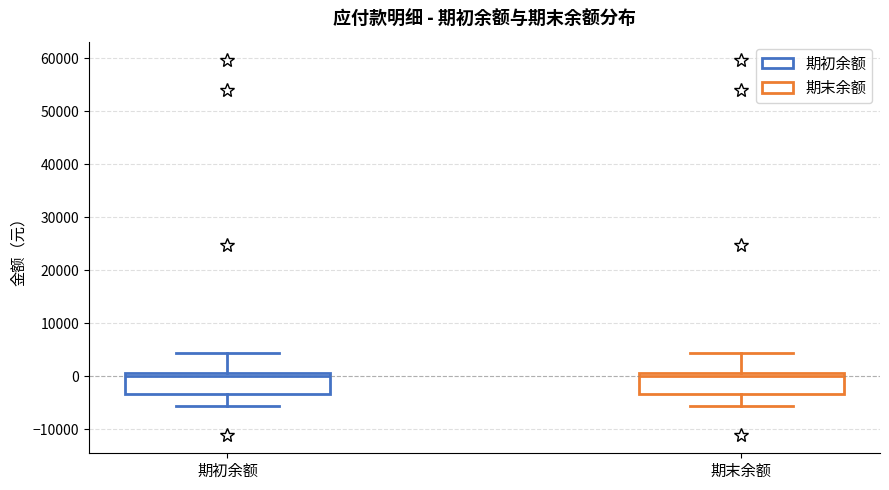

Where is the lower edge of the box for 期初余额 on the y-axis? The values are not printed on the chart, so give them approximately, as read against the axis.

-3000